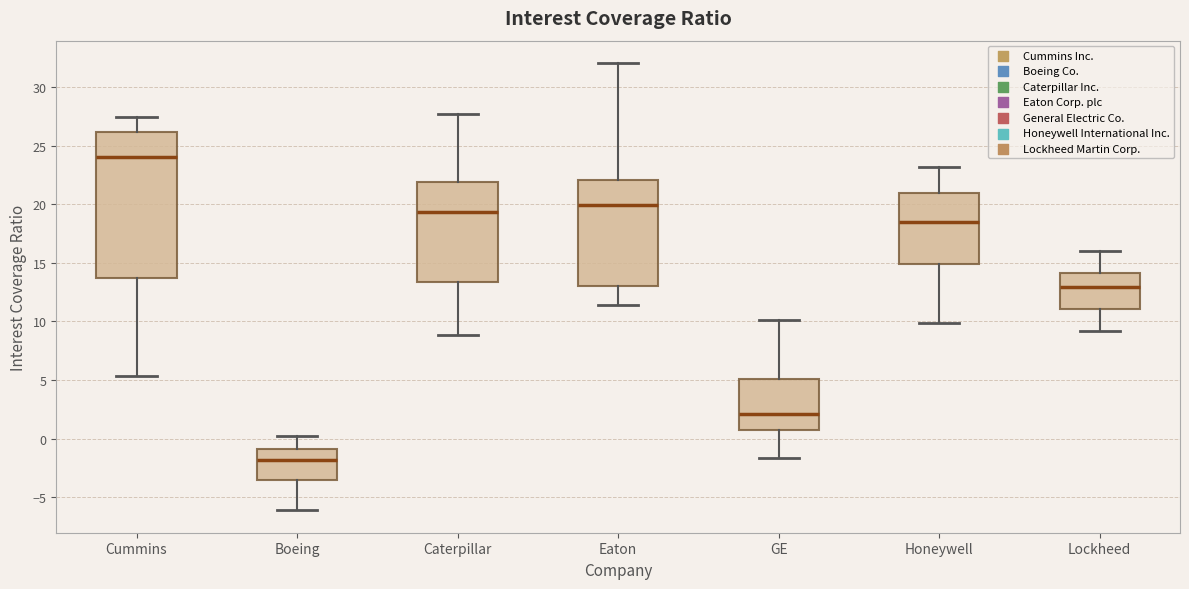

Reading left to right, transcribe this box plot: for each box, give where its median line is, the range the box spans, and where its two whiskers end, as read against the y-axis. The values are not printed on the chart, so give them approximately, as read against the axis.

Cummins: median 24.0, box 13.5 to 26.0, whiskers 5.5 to 27.5
Boeing: median -2.0, box -3.5 to -1.0, whiskers -6.0 to 0.0
Caterpillar: median 19.5, box 13.5 to 22.0, whiskers 9.0 to 27.5
Eaton: median 20.0, box 13.0 to 22.0, whiskers 11.5 to 32.0
GE: median 2.0, box 1.0 to 5.0, whiskers -1.5 to 10.0
Honeywell: median 18.5, box 15.0 to 21.0, whiskers 10.0 to 23.0
Lockheed: median 13.0, box 11.0 to 14.0, whiskers 9.0 to 16.0